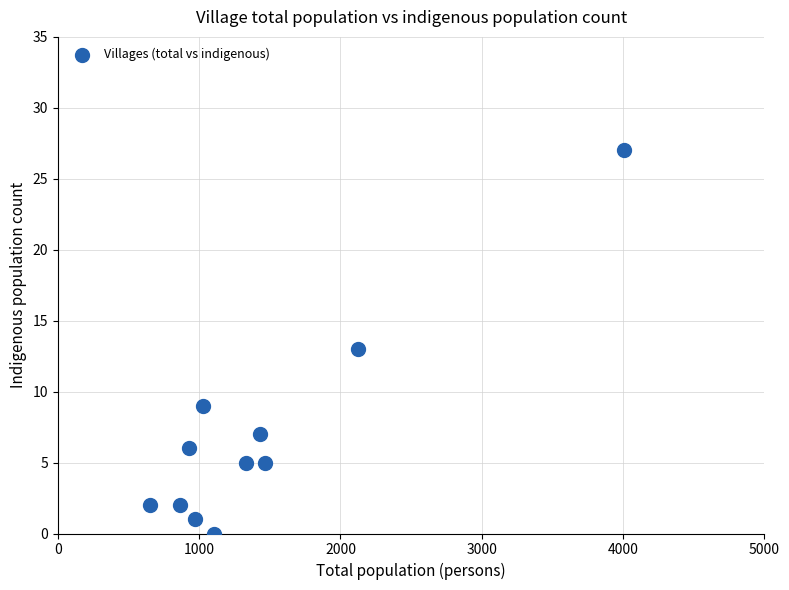

What is the average X value?

1446